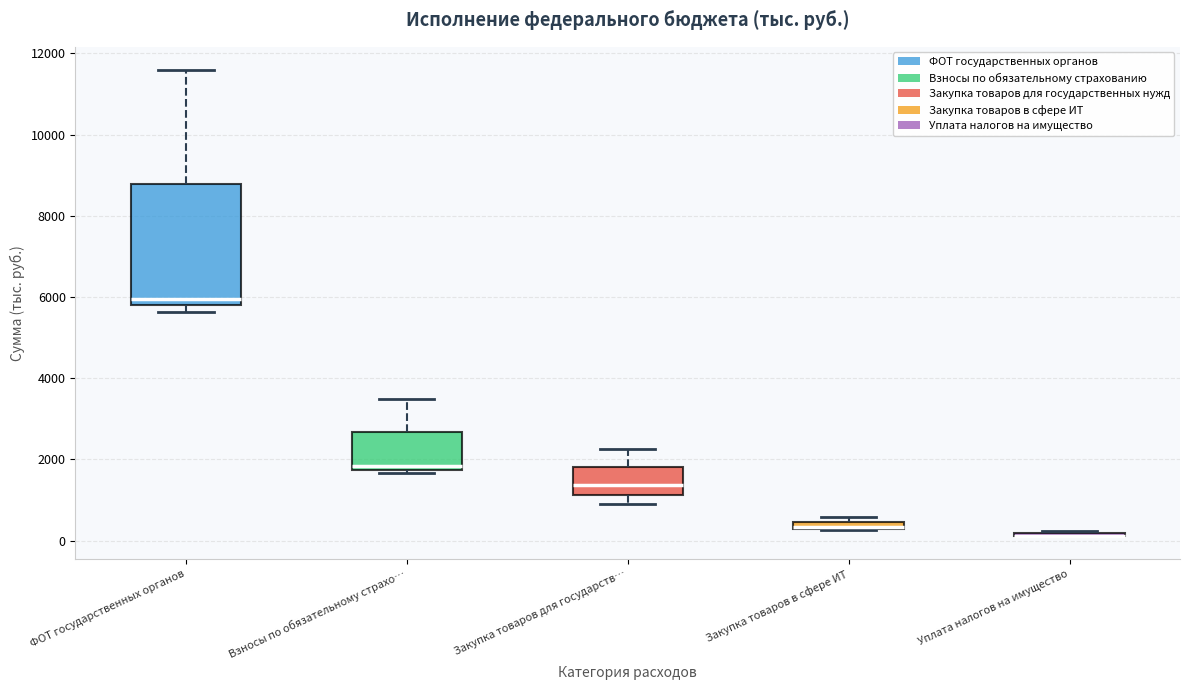

Where is the lower edge of the box for Закупка товаров в сфере ИТ on the y-axis? The values are not printed on the chart, so give them approximately, as read against the axis.

200